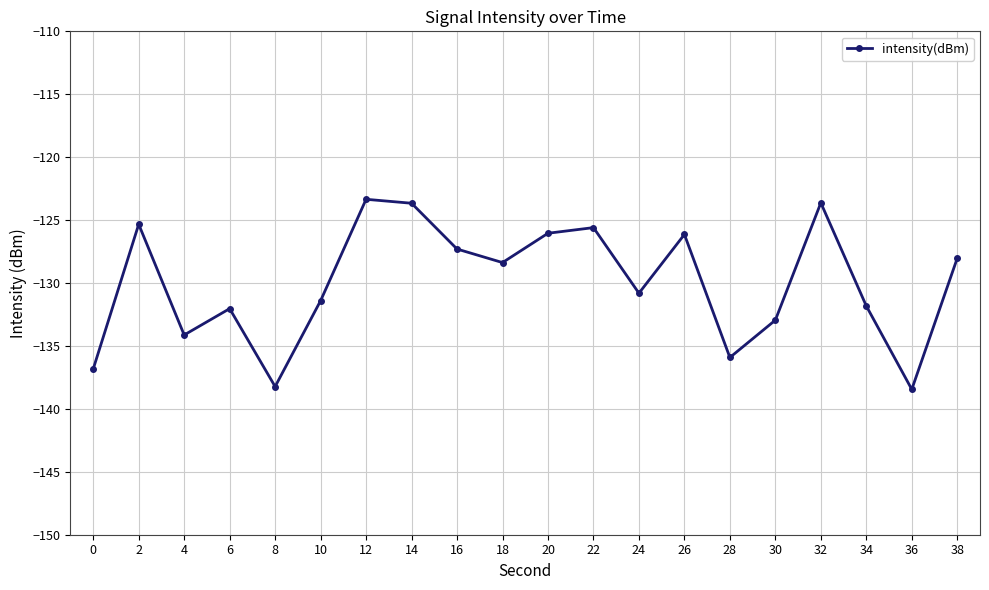

What is the change in value from 20 to 36?

-12.4